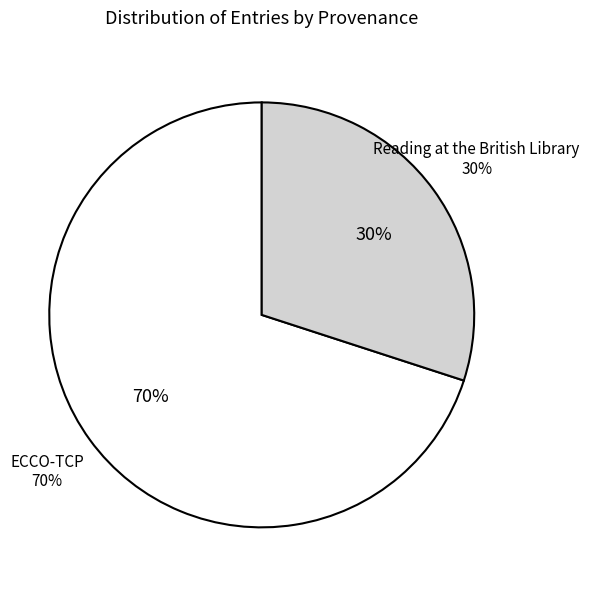

Which category has the biggest portion of the pie?

ECCO-TCP (Impressions)